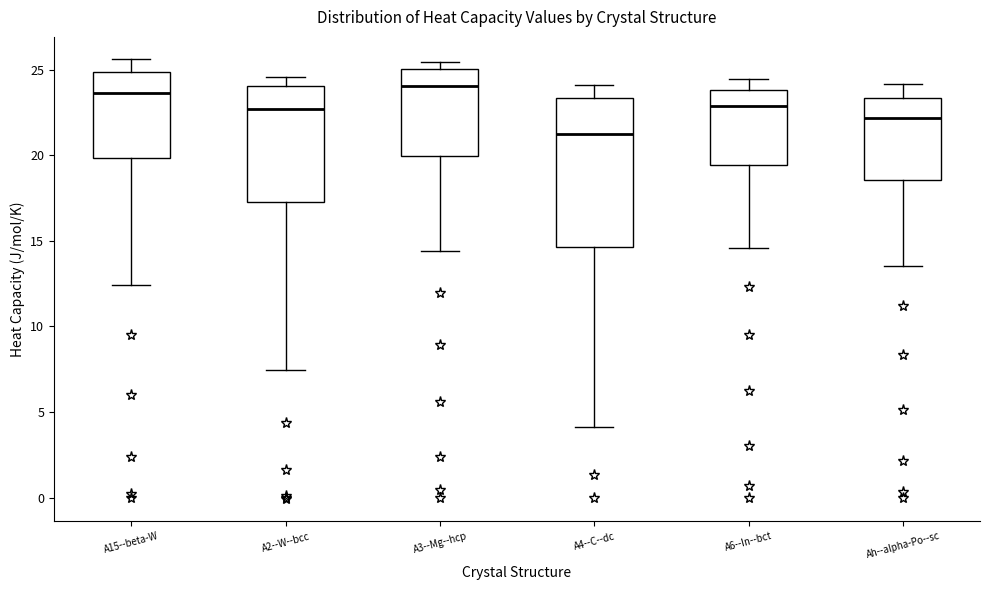

Comparing the boxes themselves (not the whiskers), which one is the tallest?

A4--C--dc